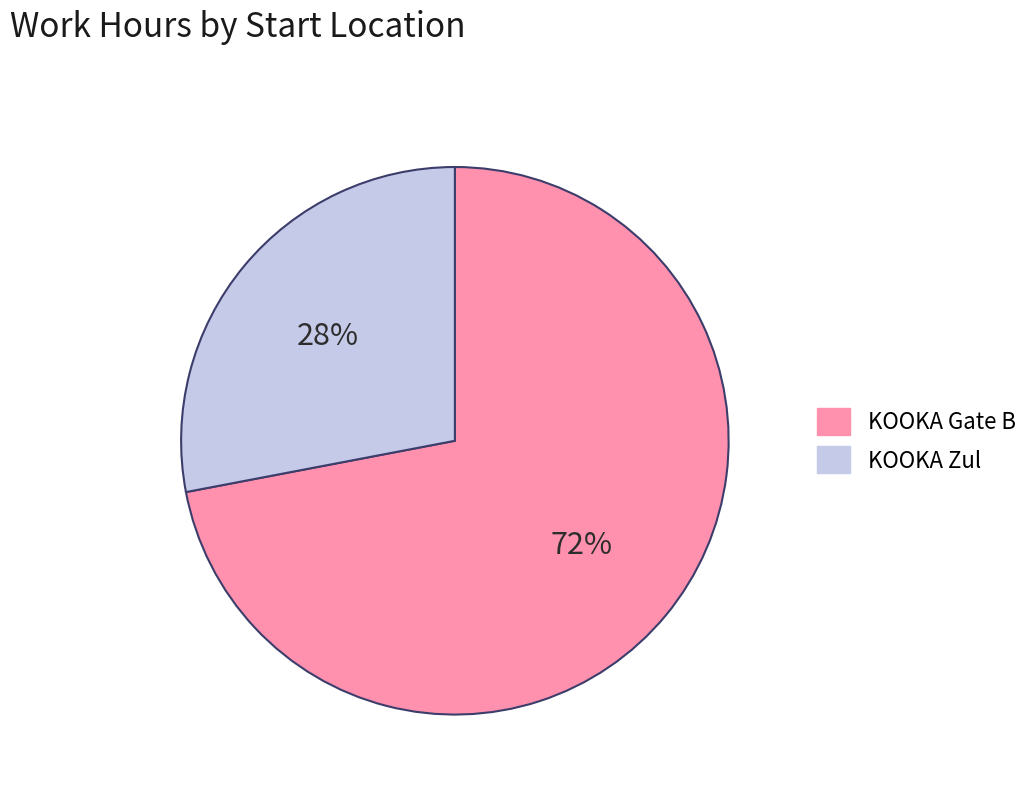

Do KOOKA Zul and KOOKA Gate B together represent more than half of the pie?

Yes